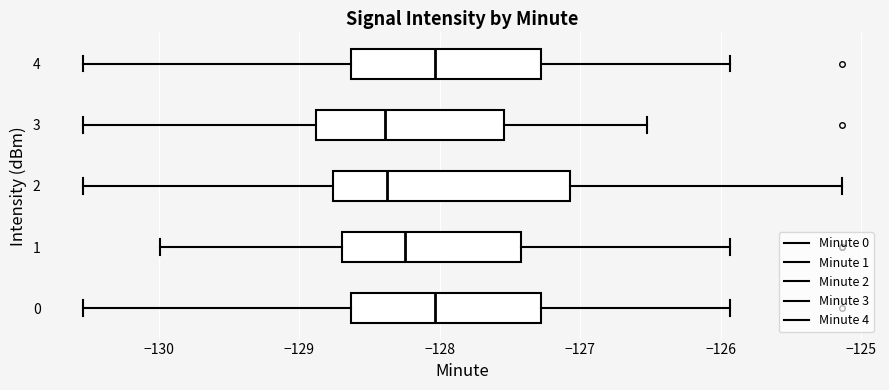

Comparing the boxes themselves (not the whiskers), which one is the widest?

2